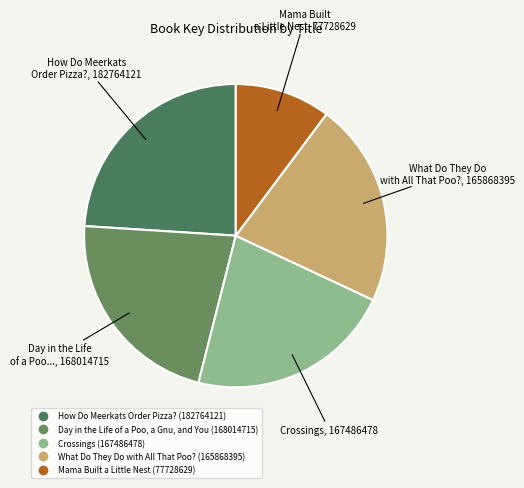

What portion of the pie excludes How Do Meerkats Order Pizza??

76.0%